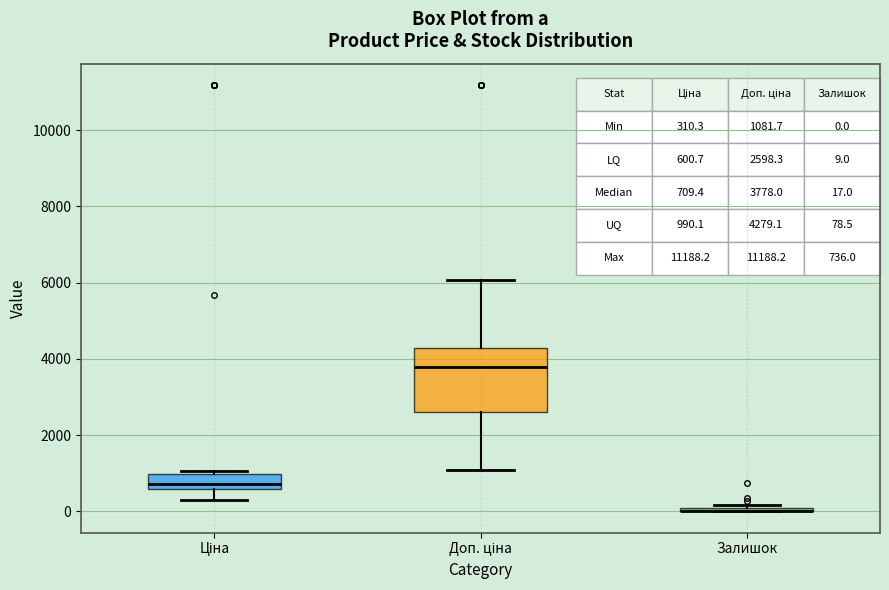

Comparing the boxes themselves (not the whiskers), which one is the tallest?

Доп. ціна